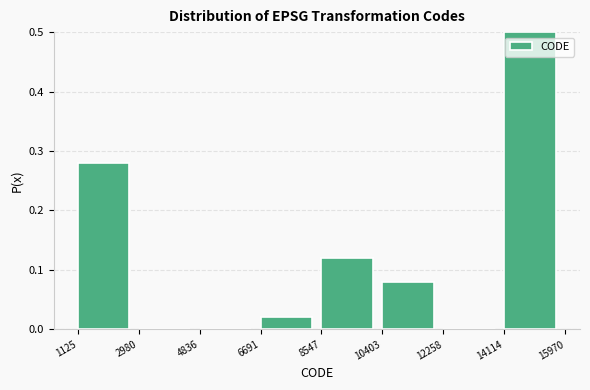

What is the height of the bar covering 10403 to 12258 on the x-axis? The values are not printed on the chart, so give them approximately, as read against the axis.

0.08